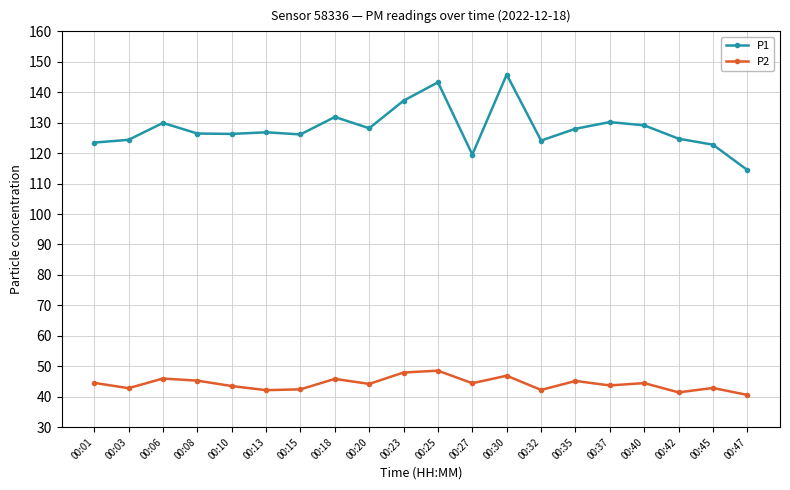

What is the total value across all series at 00:23?

185.2